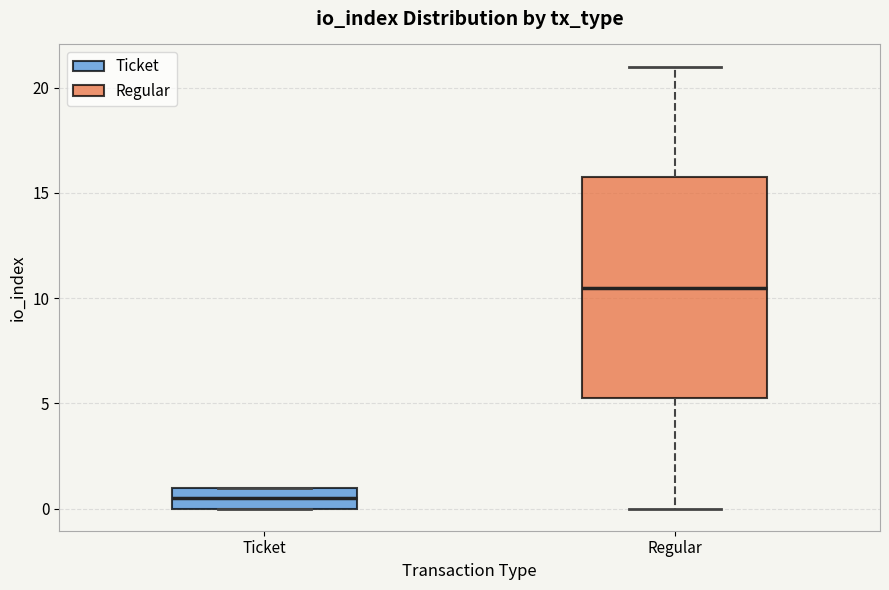

Reading left to right, read every box against the y-axis: the position of its median line, the range the box covers, and the ends of its whiskers. The values are not printed on the chart, so give them approximately, as read against the axis.

Ticket: median 0.5, box 0.0 to 1.0, whiskers 0.0 to 1.0
Regular: median 10.5, box 5.5 to 16.0, whiskers 0.0 to 21.0